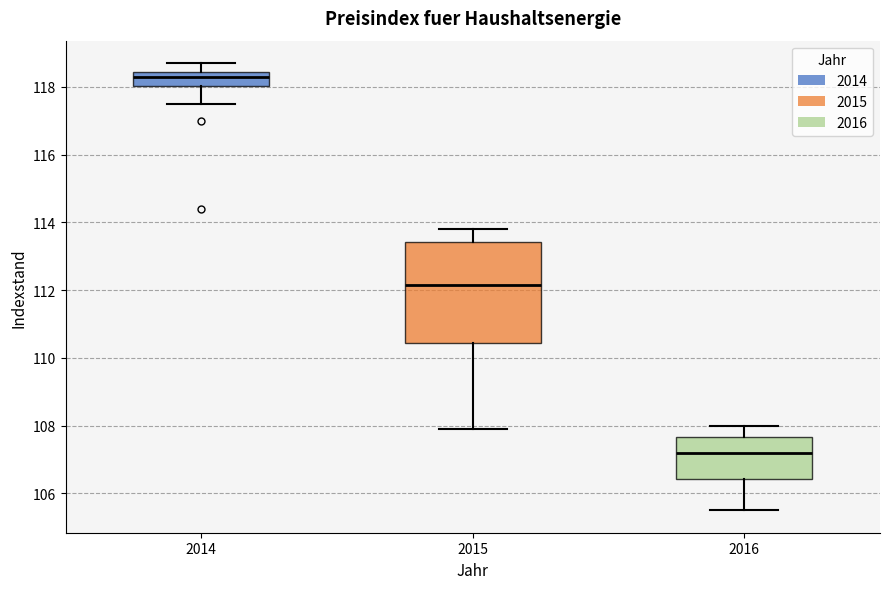

Reading left to right, read every box against the y-axis: the position of its median line, the range the box covers, and the ends of its whiskers. The values are not printed on the chart, so give them approximately, as read against the axis.

2014: median 118.4 (just below the box's upper edge), box 118.0 to 118.4, whiskers 117.6 to 118.8
2015: median 112.2, box 110.4 to 113.4, whiskers 108.0 to 113.8
2016: median 107.2, box 106.4 to 107.6, whiskers 105.6 to 108.0